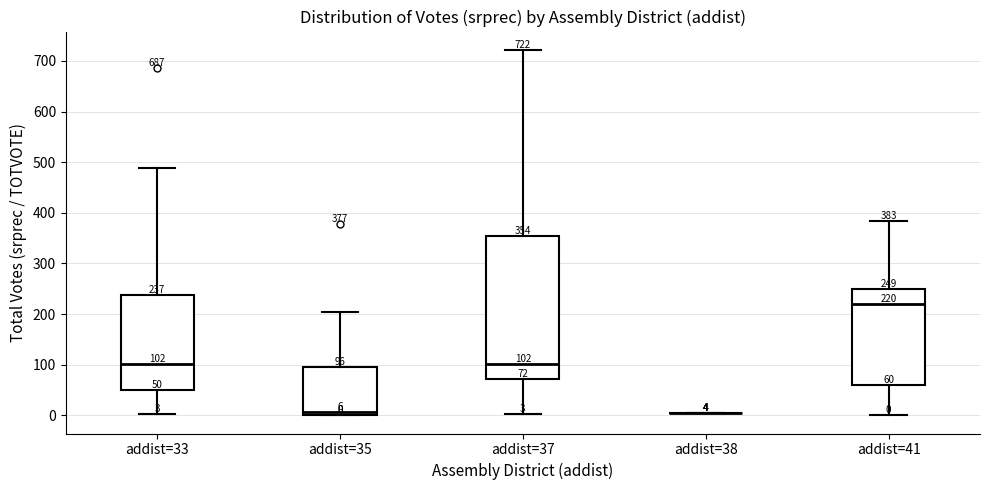

Which box is the tallest, from its lower edge to its upper edge?

addist=37